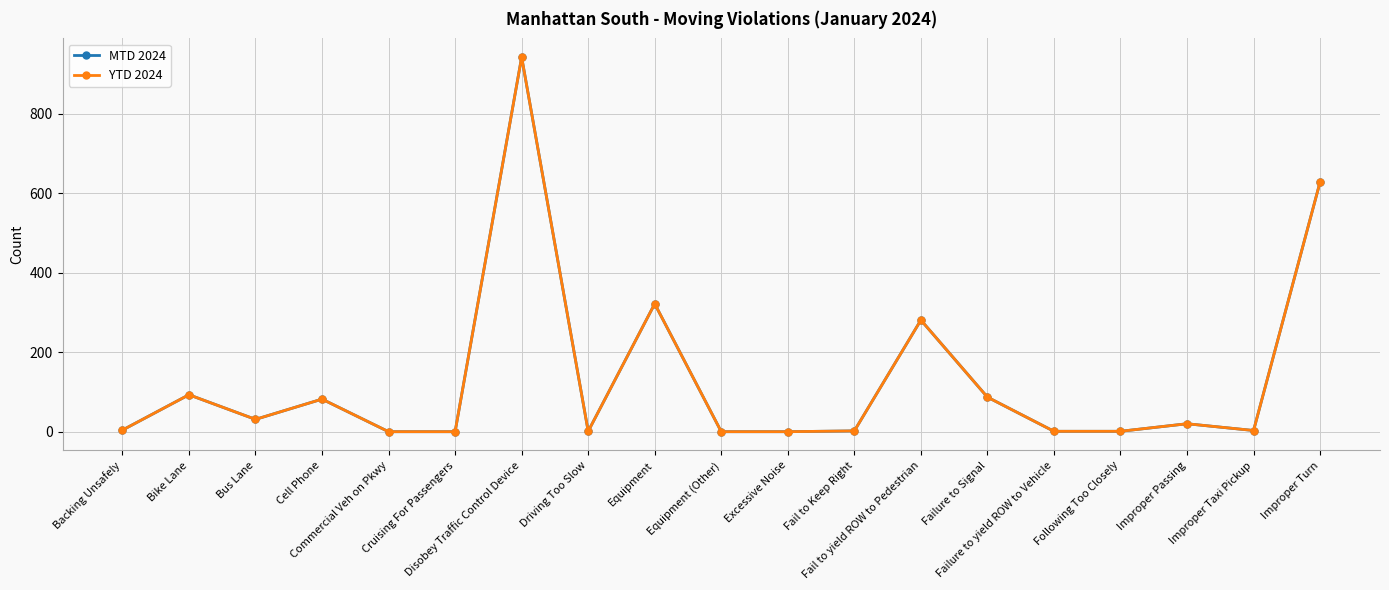

What is the label of the 11th point from the right?

Equipment